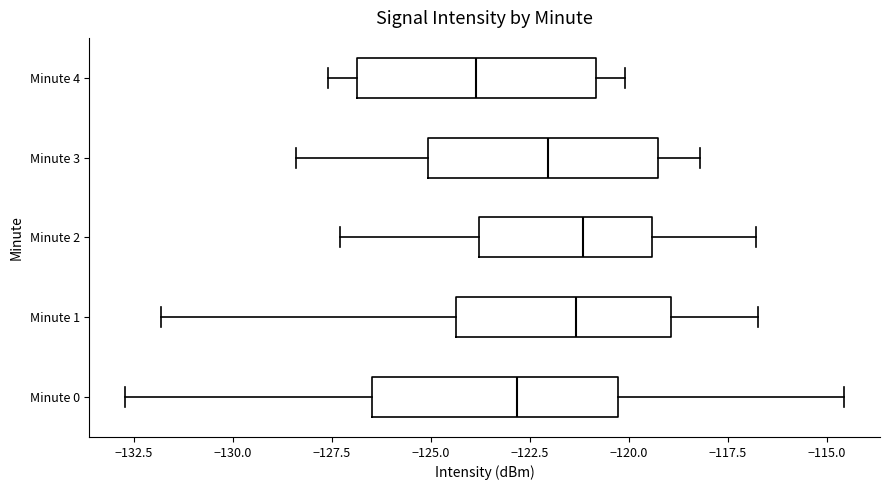

Where does the median line of the box for Minute 0 sit on the x-axis? The values are not printed on the chart, so give them approximately, as read against the axis.

-123.0